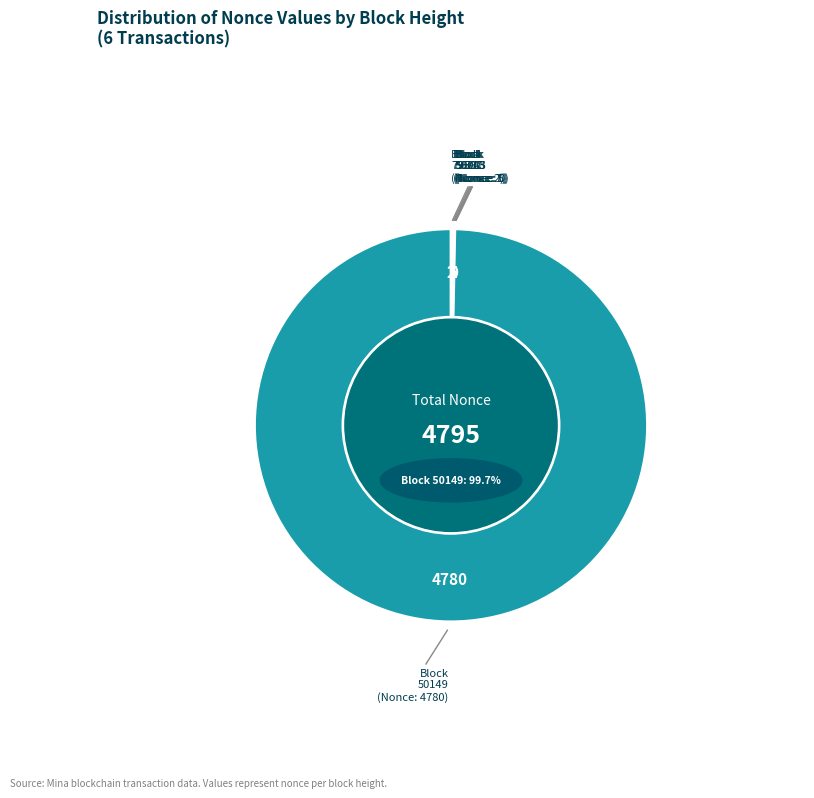

Count the number of slices in the pie.

6